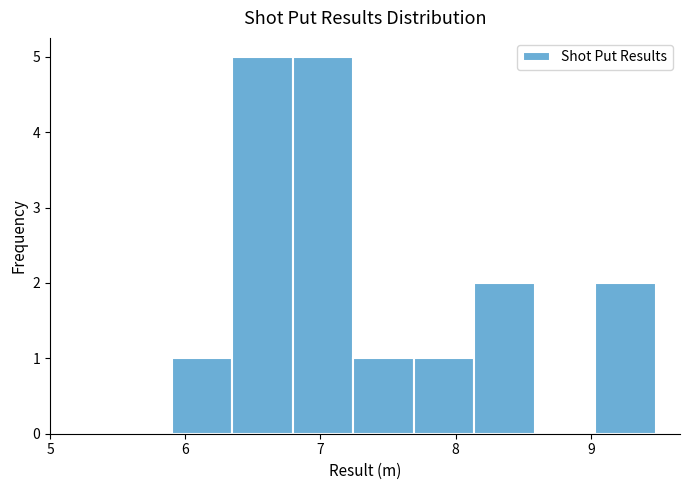

Reading left to right, transcribe this chart: for each bar, give the range it covers on the x-axis and its height. Neither the bar edges nor the heights are printed on the chart, so give them approximately, as read against the axes.

5.9 to 6.3: 1
6.3 to 6.8: 5
6.8 to 7.2: 5
7.2 to 7.7: 1
7.7 to 8.1: 1
8.1 to 8.6: 2
8.6 to 9.0: 0
9.0 to 9.5: 2